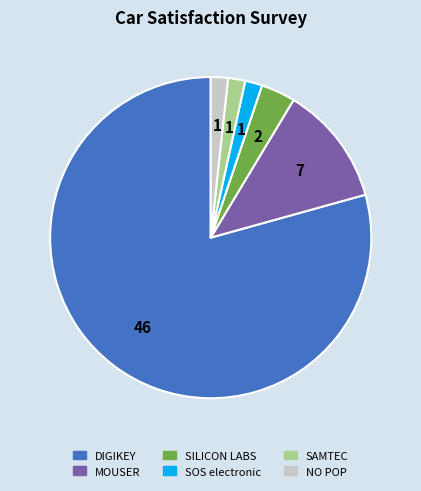

Count the number of slices in the pie.

6